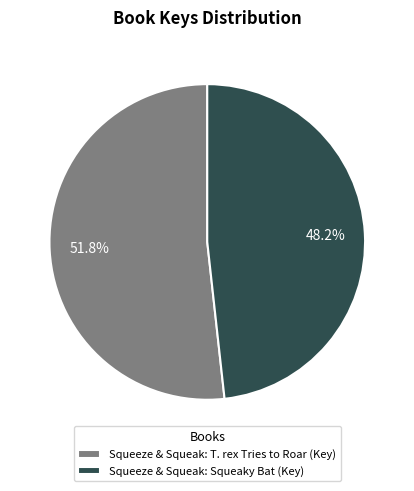

What is the ratio of the value at Squeeze & Squeak: Squeaky Bat to the value at Squeeze & Squeak: T. rex Tries to Roar?

0.9